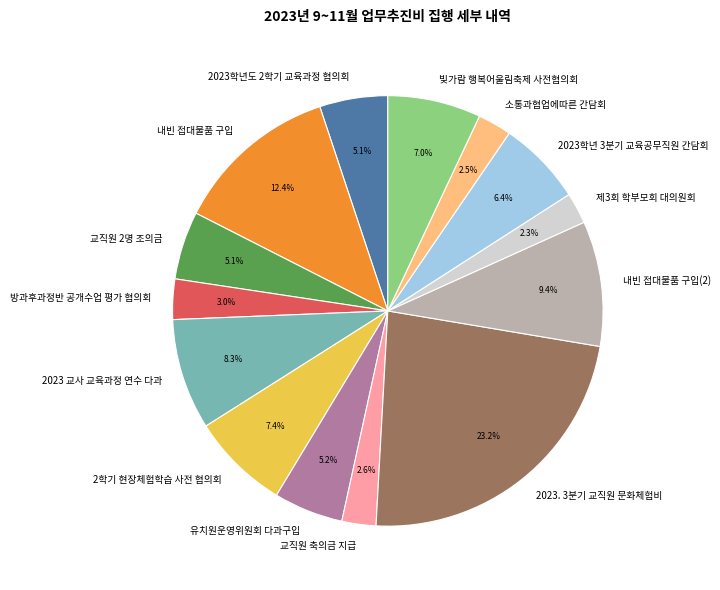

What percentage is NOT represented by 2학기 현장체험학습 사전 협의회?

92.6%